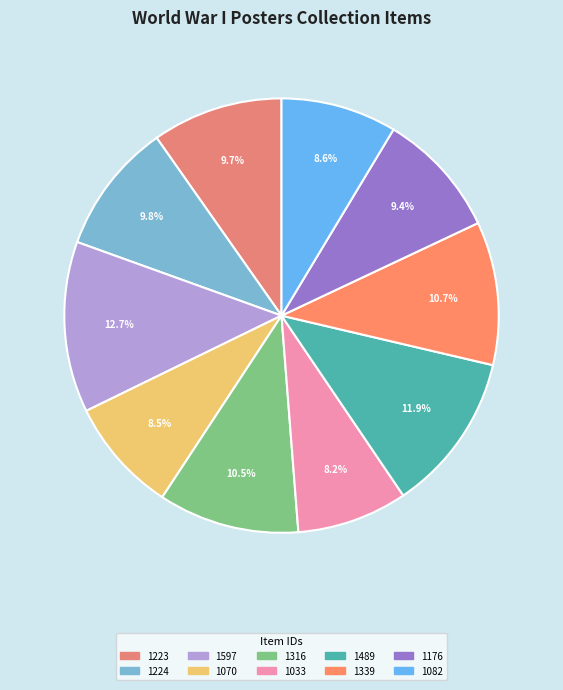

Approximately how many times larger is the value at 1070 compared to 1339?

0.8